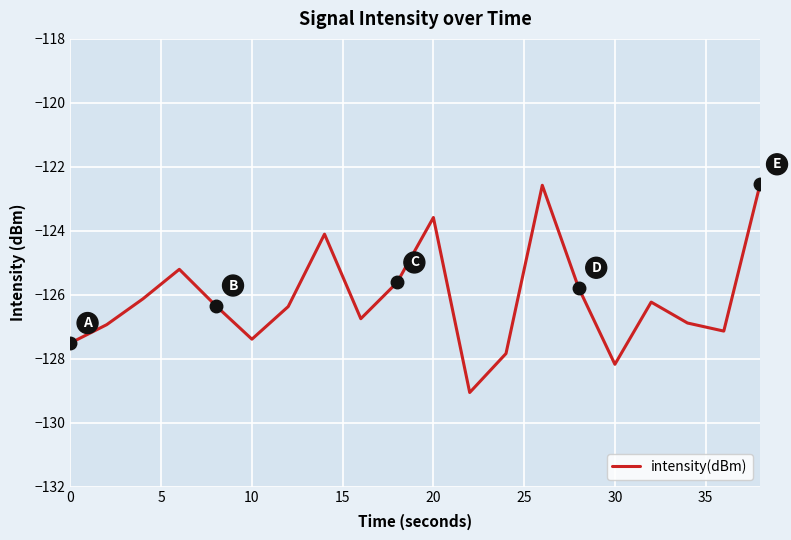

What is the maximum value shown in the chart?

-122.5